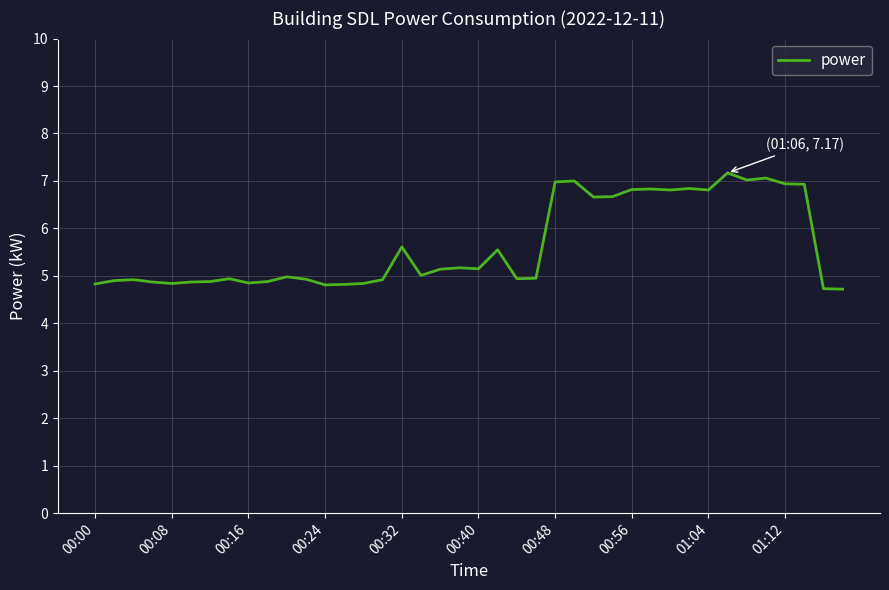

What is the minimum value shown in the chart?

4.7